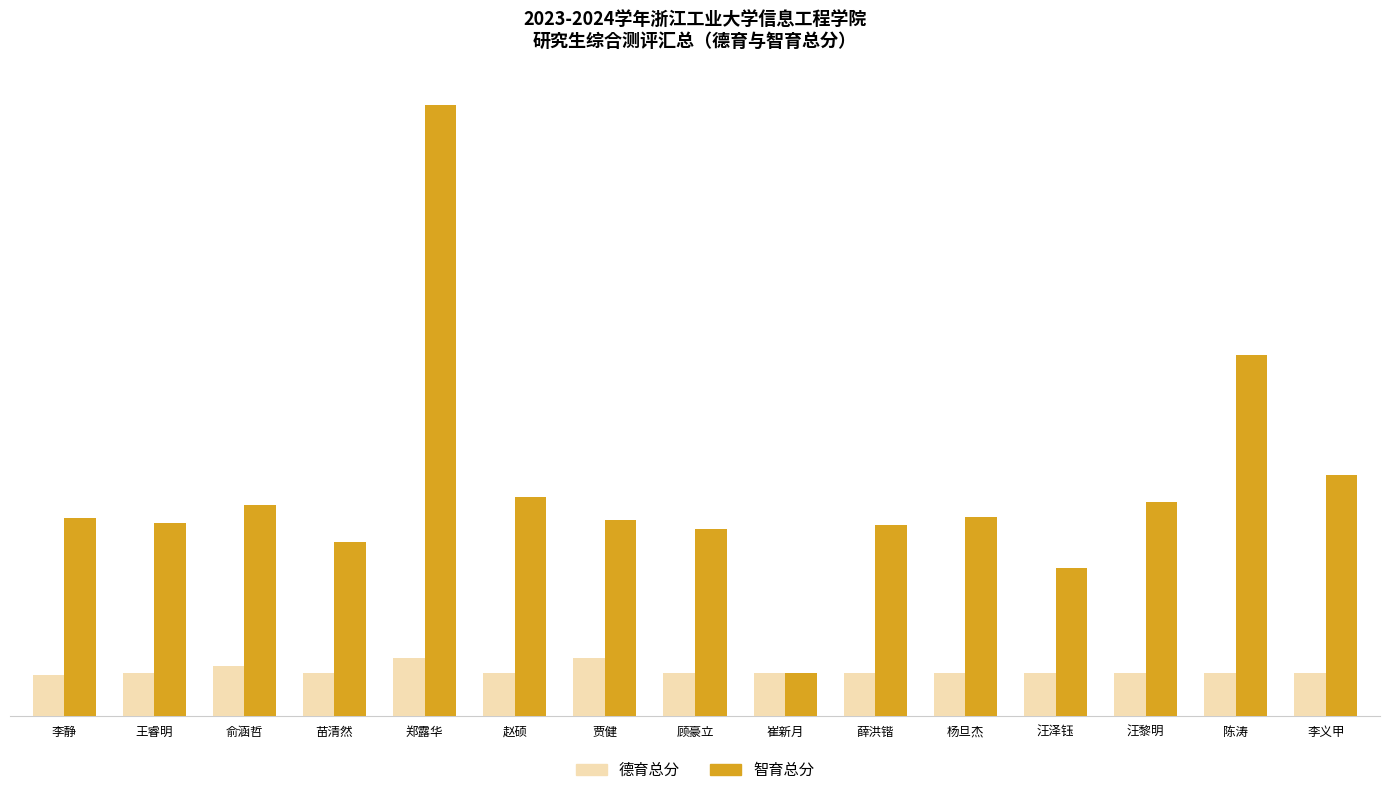

What is the average value of the 智育总分 series?

52.4